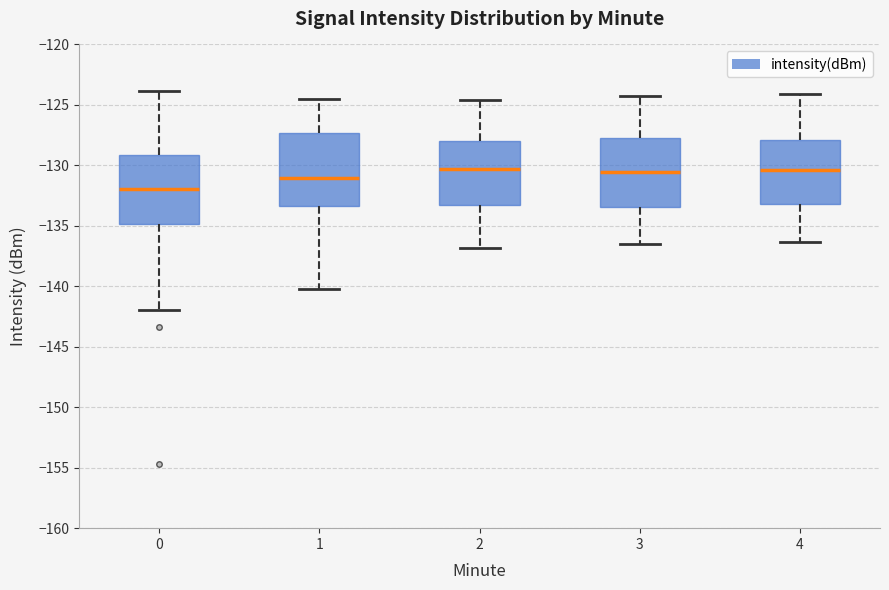

Where is the upper edge of the box at x = 2 on the y-axis? The values are not printed on the chart, so give them approximately, as read against the axis.

-128.0